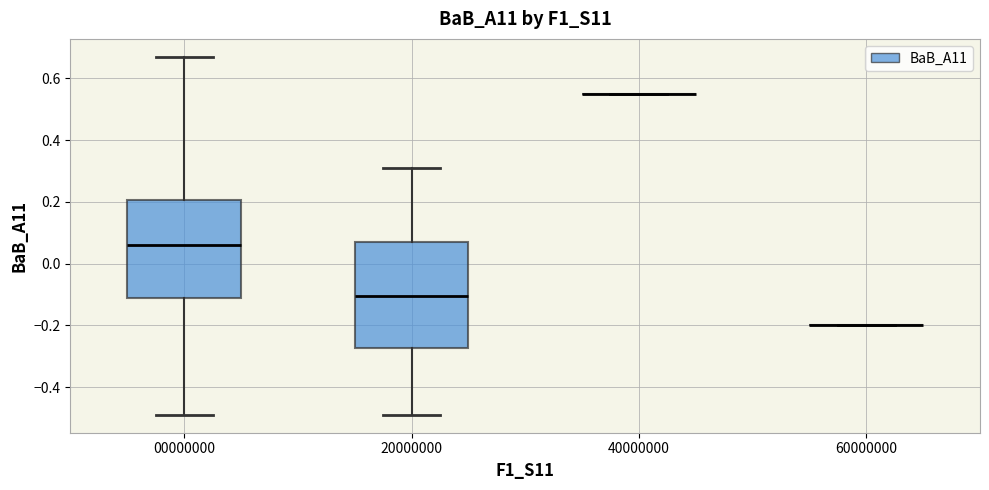

Which box is the tallest, from its lower edge to its upper edge?

20000000